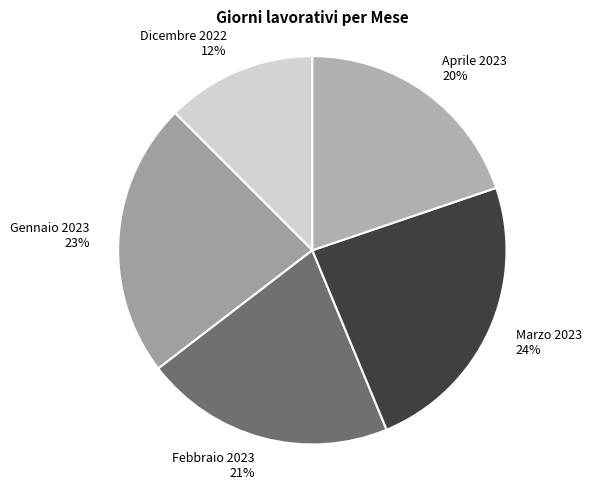

Which slice is the smallest?

Dicembre 2022